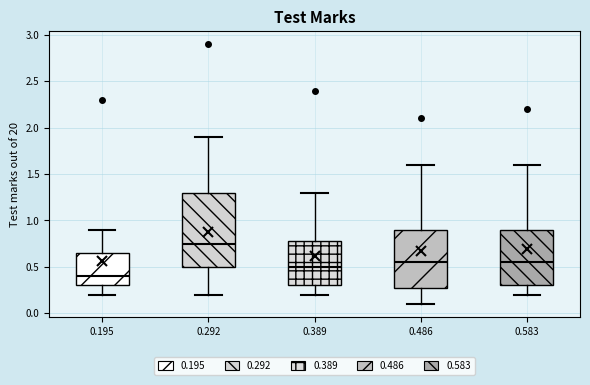

Which box's median line is the lowest?

0.195